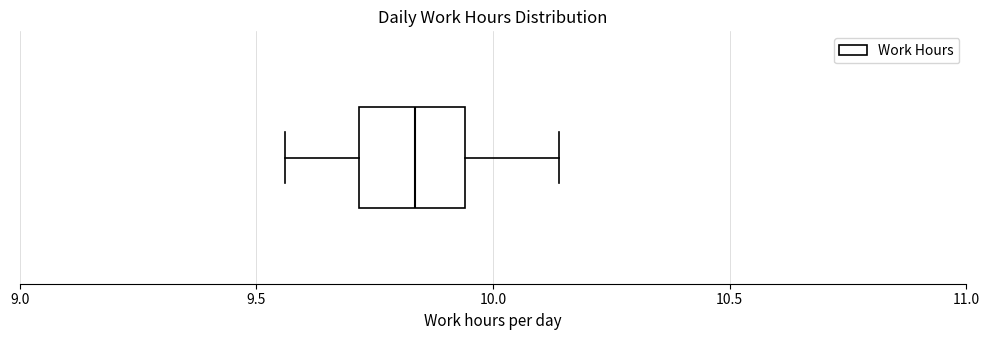

Where does the right whisker of the box end on the x-axis? The values are not printed on the chart, so give them approximately, as read against the axis.

10.15